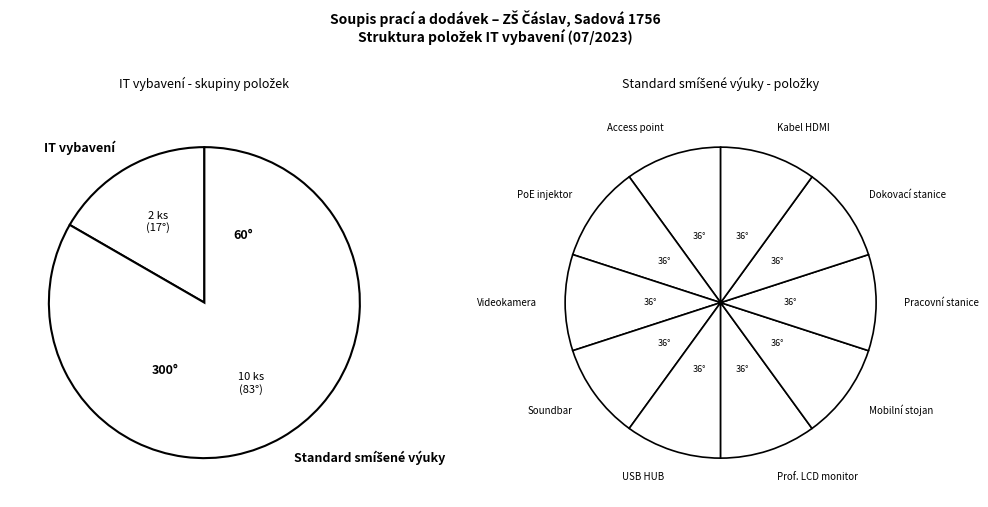

True or false: Standard smíšené výuky accounts for 83% of the total.

True